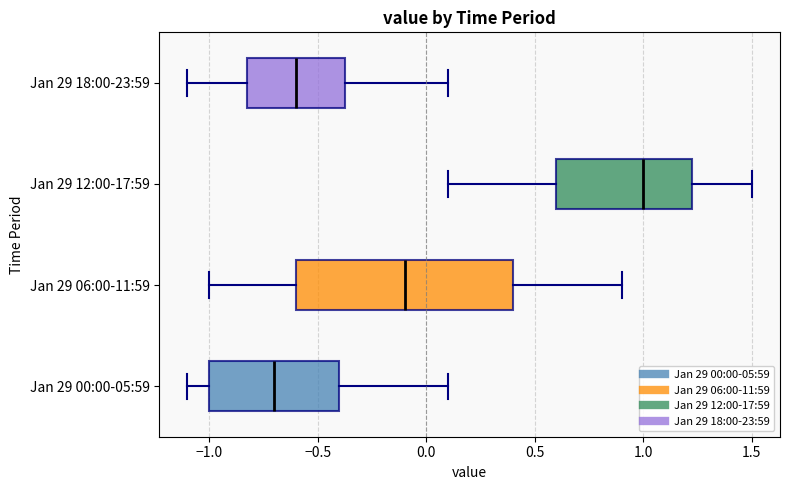

Which box is the widest, from its left edge to its right edge?

Jan 29 06:00-11:59